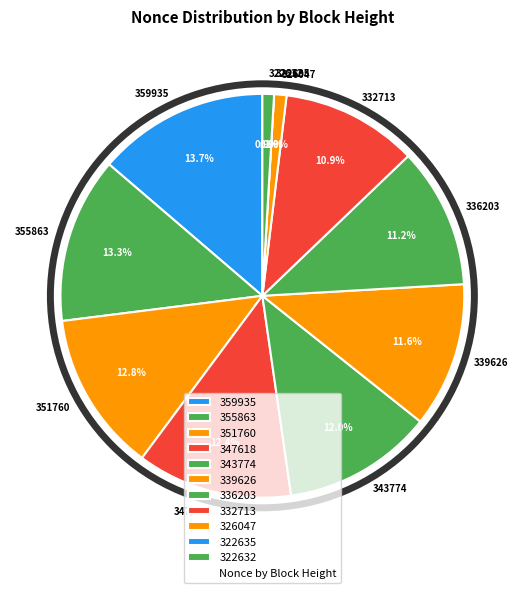

Does 355863 represent more than half of the total?

No